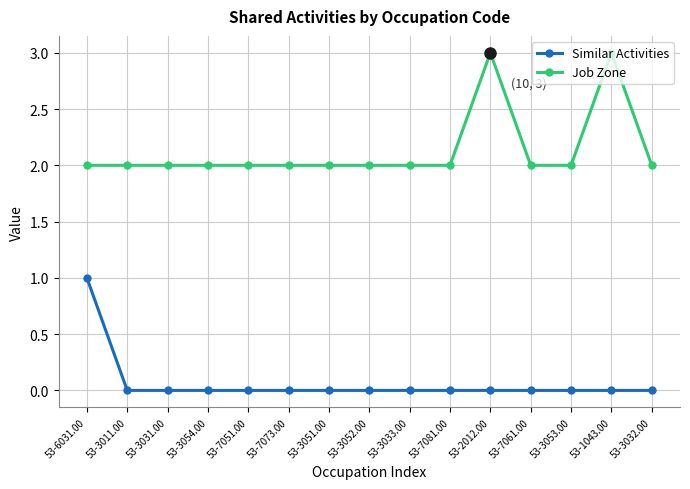

The Similar Activities series shows 0 at 53-3011.00. True or false?

True